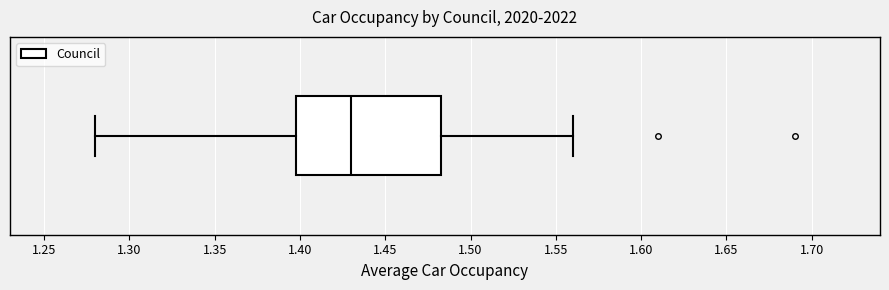

Where does the median line of the box sit on the x-axis? The values are not printed on the chart, so give them approximately, as read against the axis.

1.430